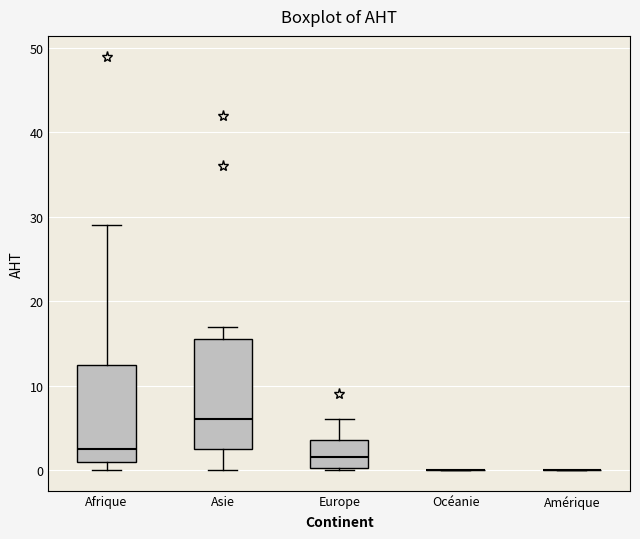

Comparing the boxes themselves (not the whiskers), which one is the tallest?

Asie